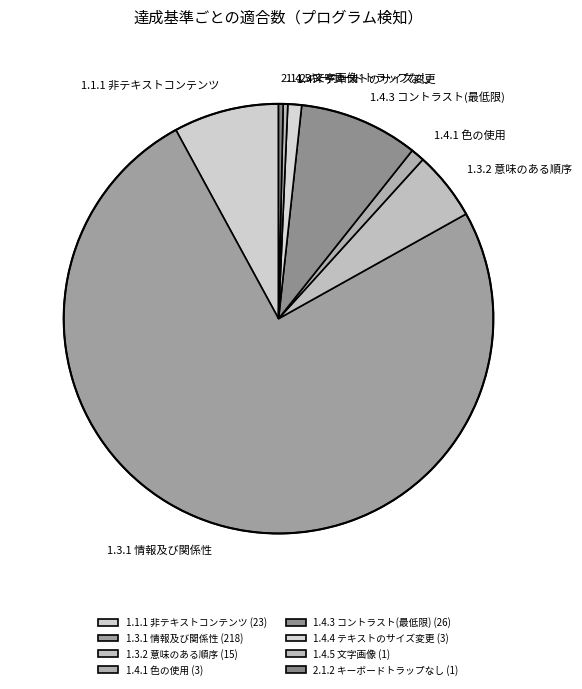

Is the sum of 1.4.3 コントラスト(最低限) and 1.3.1 情報及び関係性 greater than half?

Yes